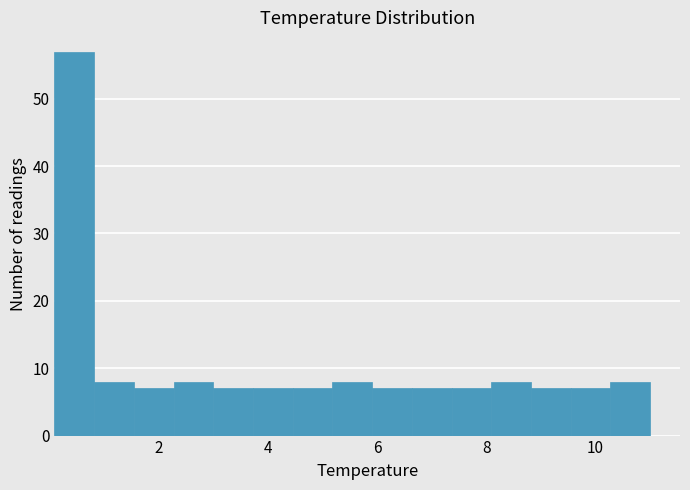

Around what value on the x-axis is the tallest bar? Give the approximate position of its centre, as read against the axis.

0.4